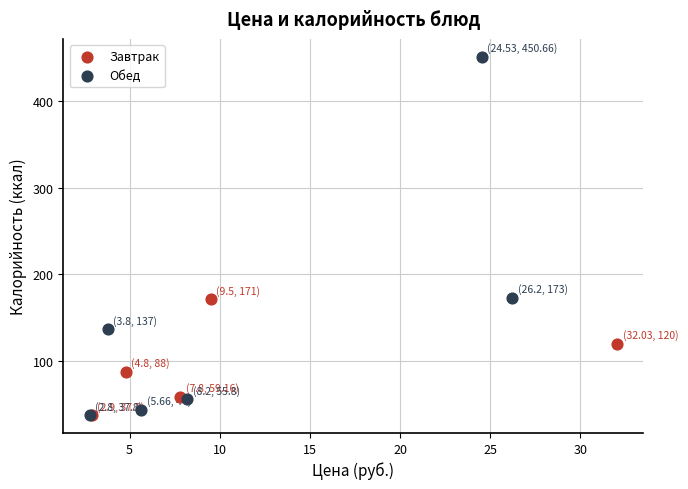

Which series contains the highest Y value?

Обед